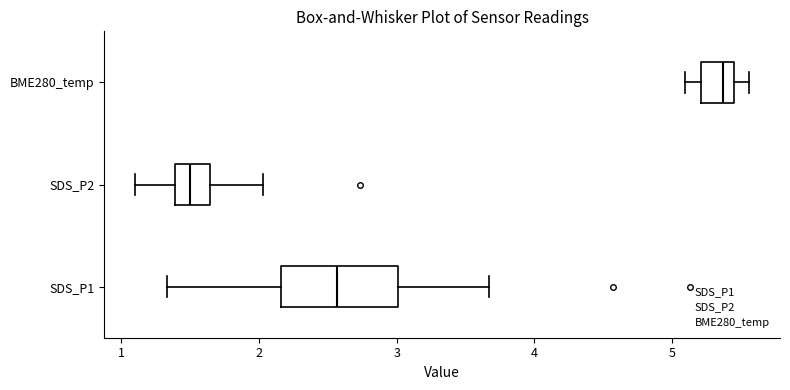

Where does the median line of the box for SDS_P2 sit on the x-axis? The values are not printed on the chart, so give them approximately, as read against the axis.

1.5